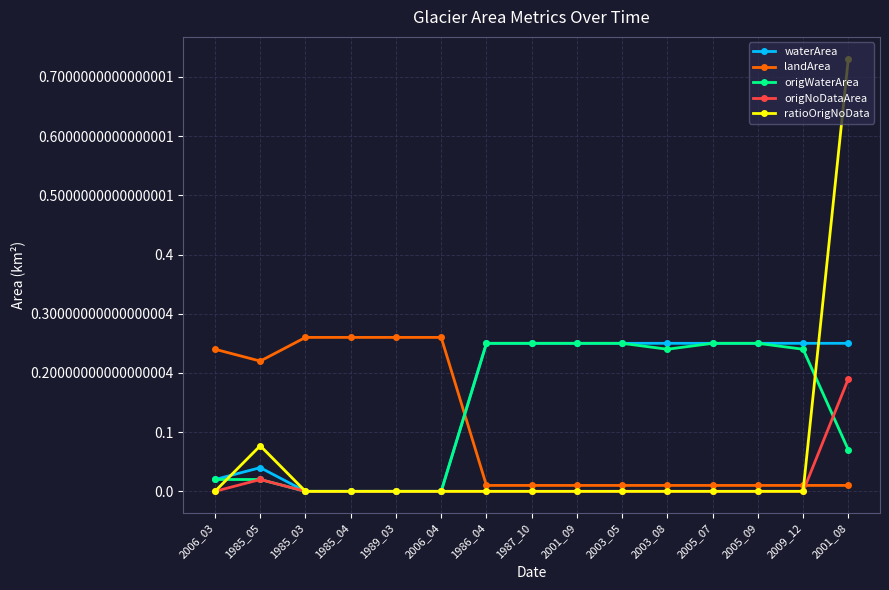

Which category has the highest value in the origNoDataArea series?

2001_08